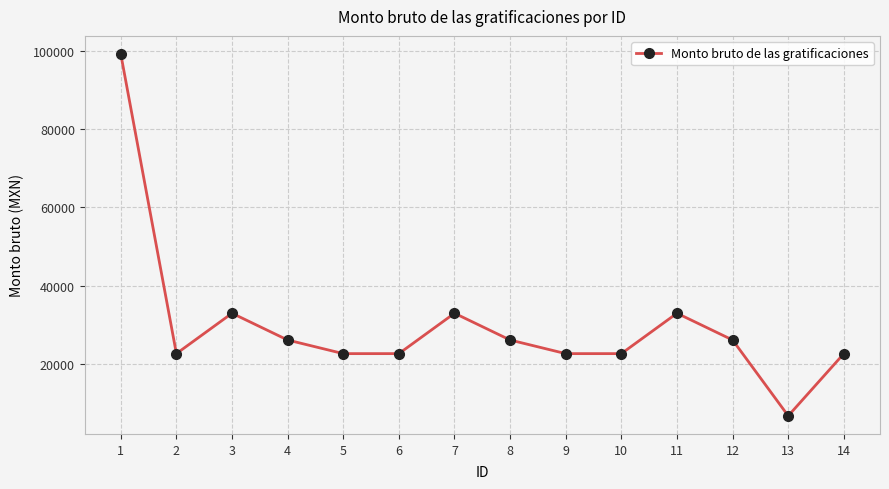

How many lines are shown in the chart?

1